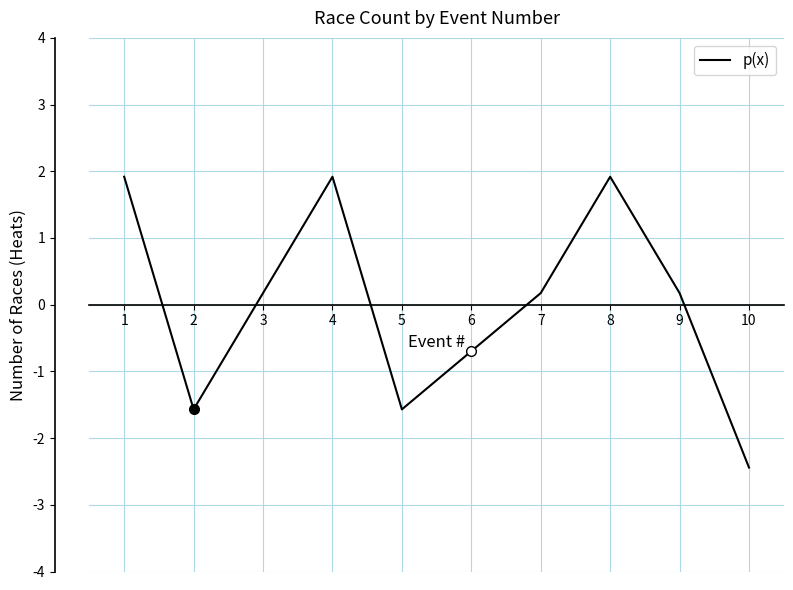

What is the difference between the maximum and minimum values?

4.4